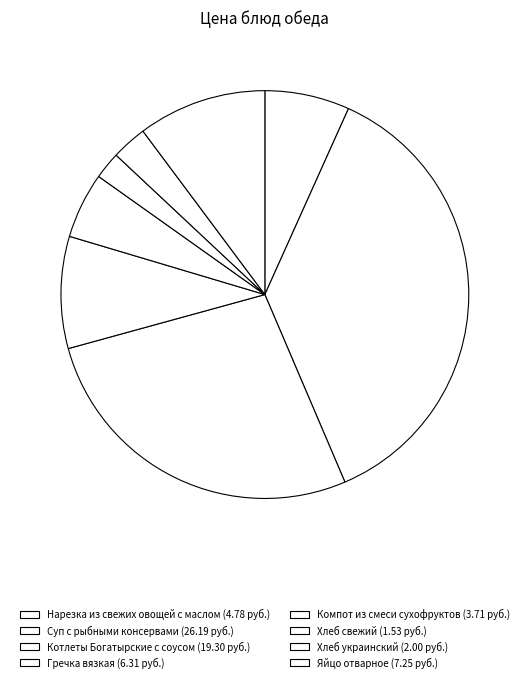

Count the number of slices in the pie.

8